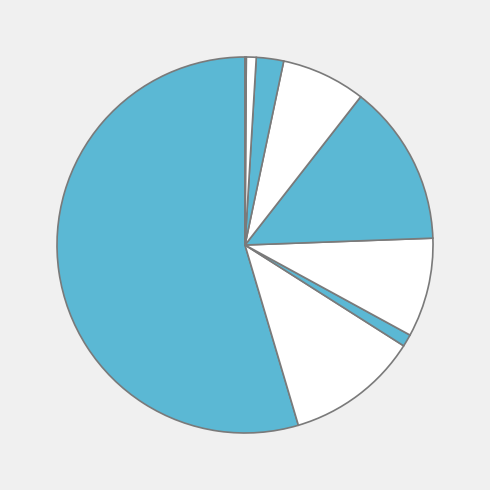

Which category has the smallest portion of the pie?

P2O5